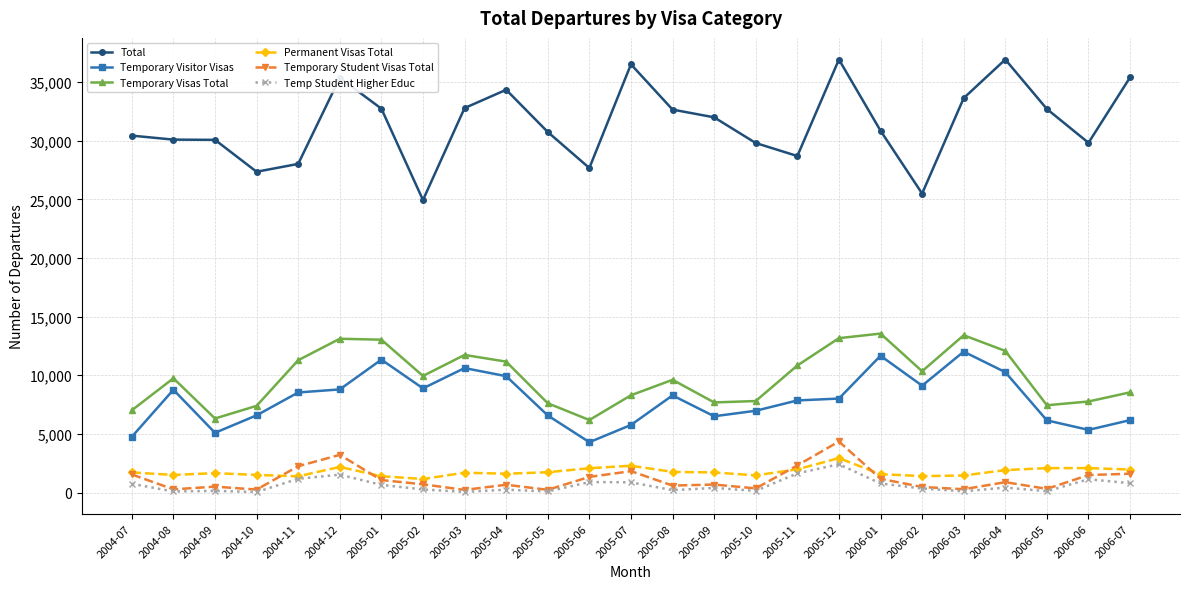

What is the maximum value shown in the chart?

36920